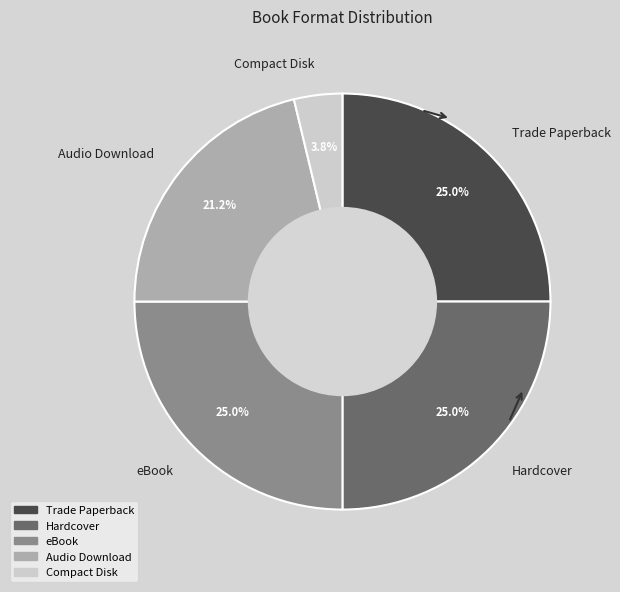

To the nearest percent, what is the difference between the largest and smallest slice percentages?

21%